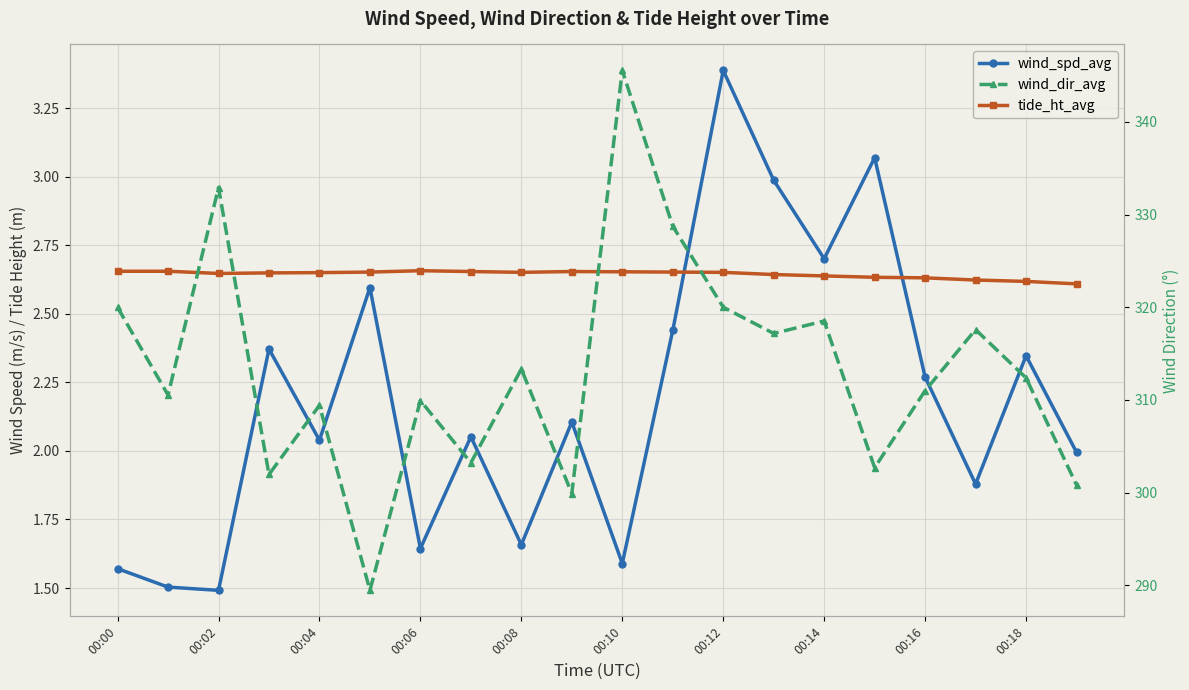

Is the value of wind_spd_avg at 13 greater than the value of wind_dir_avg at 00:10?

No